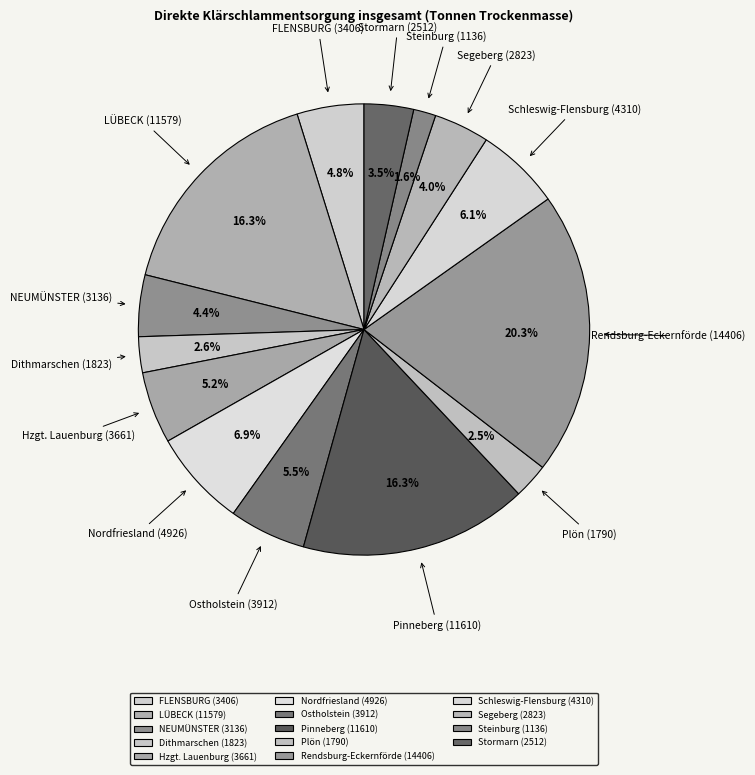

How many segments does this pie chart have?

14